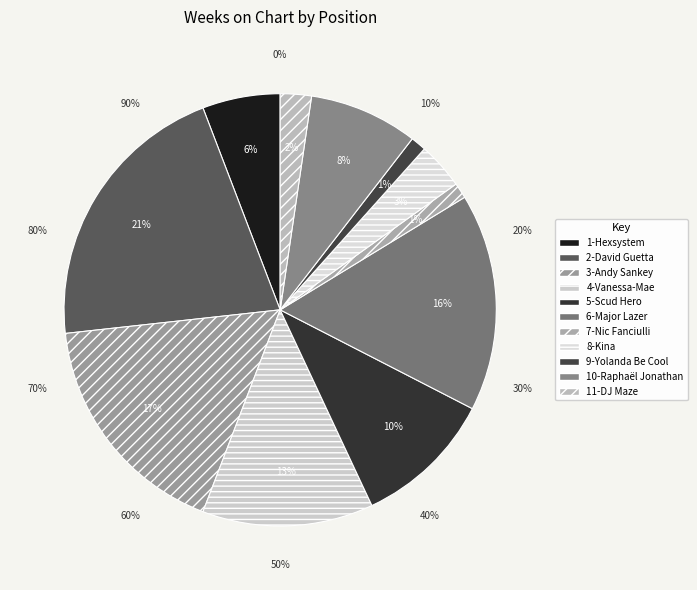

Does 4-Vanessa-Mae account for over 50% of the chart?

No